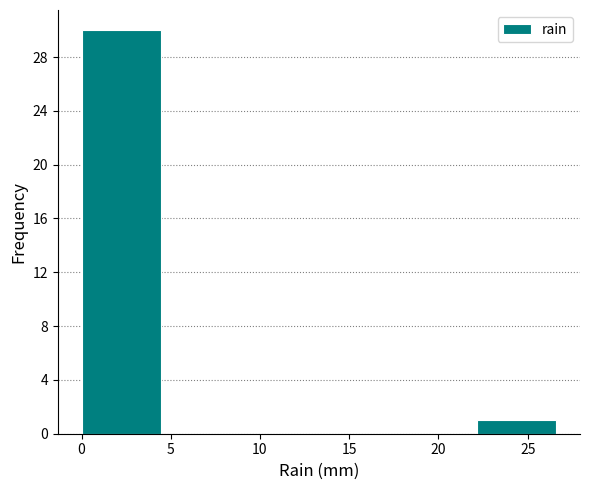

Reading left to right, list every bar in this chart as the range it spans on the x-axis followed by its height. Neither the bar edges nor the heights are printed on the chart, so give them approximately, as read against the axes.

0.0 to 4.5: 30
4.5 to 9.0: 0
9.0 to 13.5: 0
13.5 to 17.5: 0
17.5 to 22.0: 0
22.0 to 26.5: 1